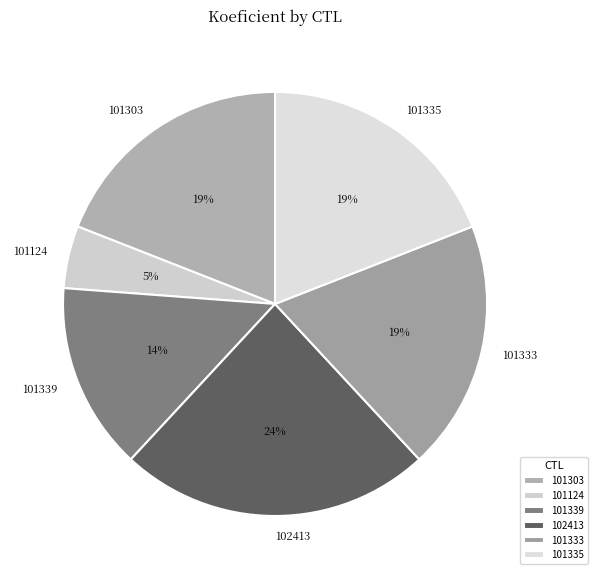

To the nearest percent, what is the combined percentage of 102413 and 101124?

29%